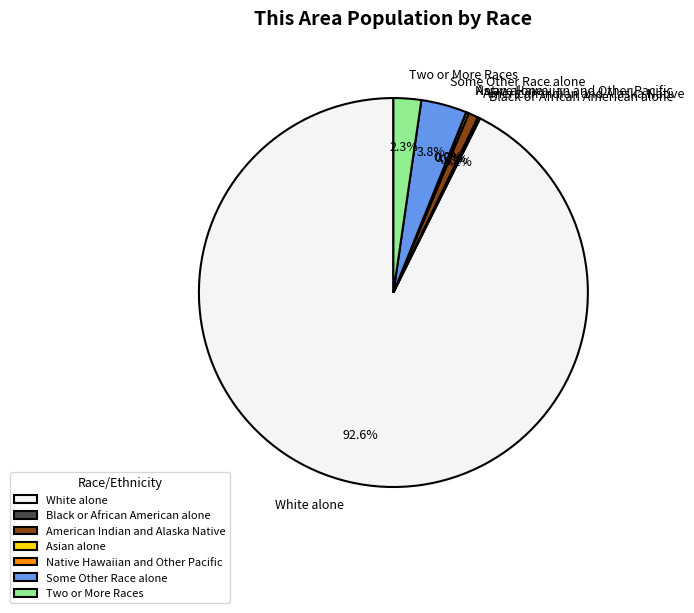

What percentage do Some Other Race alone and American Indian and Alaska Native together represent?

4.6%